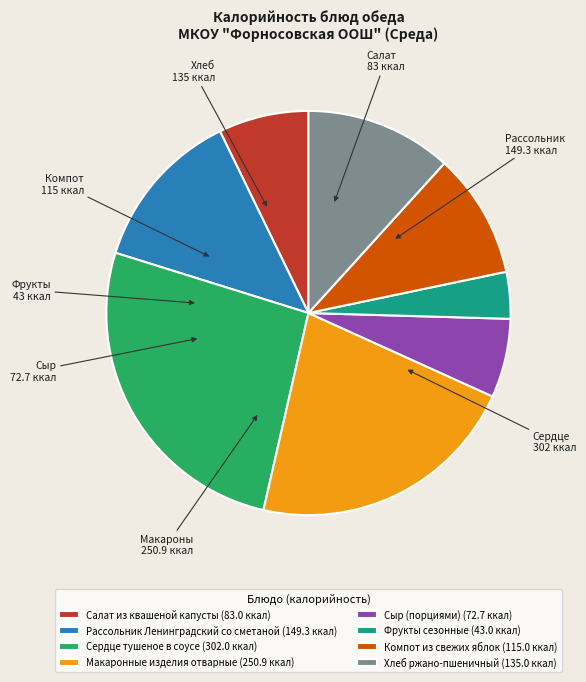

True or false: Фрукты сезонные accounts for 18% of the total.

False